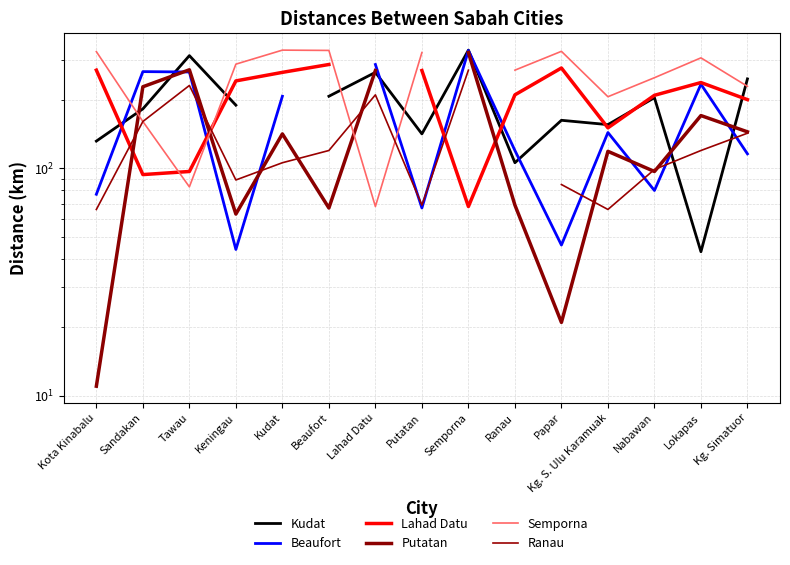

How many intersections are there between Kudat and Putatan?

5